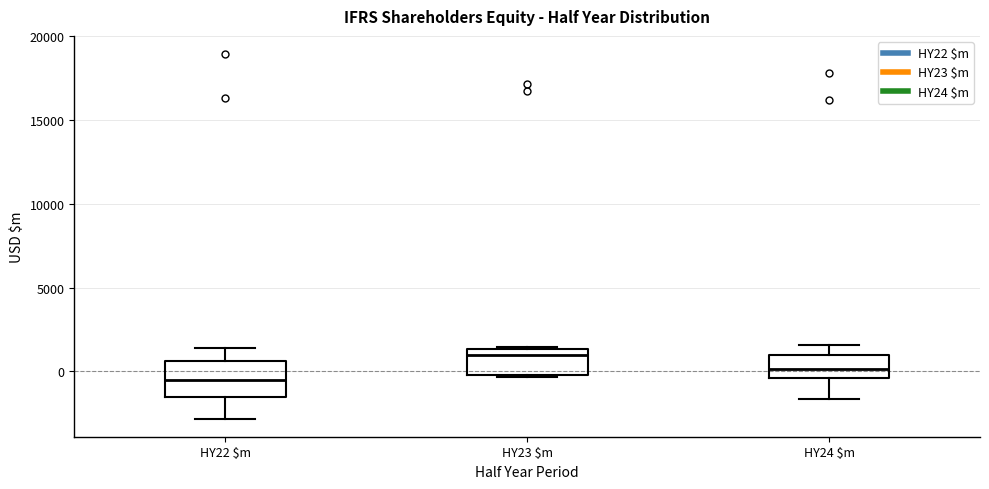

Reading left to right, read every box against the y-axis: the position of its median line, the range the box covers, and the ends of its whiskers. The values are not printed on the chart, so give them approximately, as read against the axis.

HY22 $m: median -500, box -1500 to 500, whiskers -3000 to 1500
HY23 $m: median 1000, box 0 to 1500, whiskers -500 to 1500
HY24 $m: median 0, box -500 to 1000, whiskers -1500 to 1500